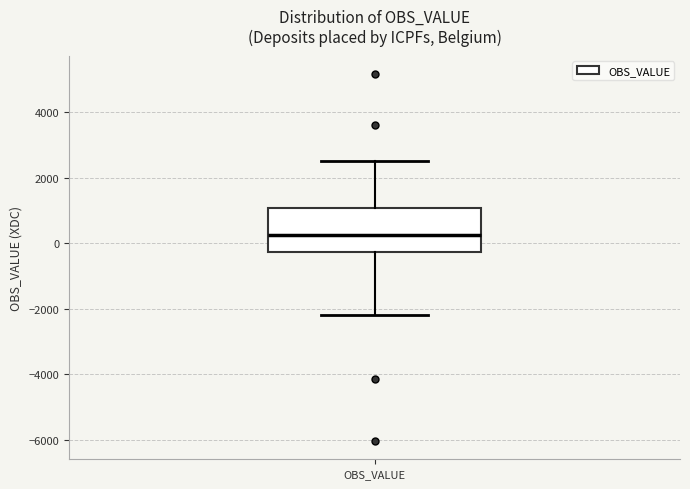

Where is the upper edge of the box for OBS_VALUE on the y-axis? The values are not printed on the chart, so give them approximately, as read against the axis.

1000